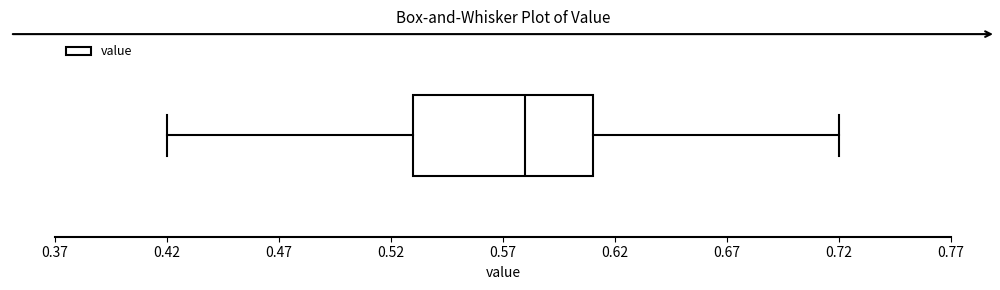

Where does the median line of the box sit on the x-axis? The values are not printed on the chart, so give them approximately, as read against the axis.

0.58